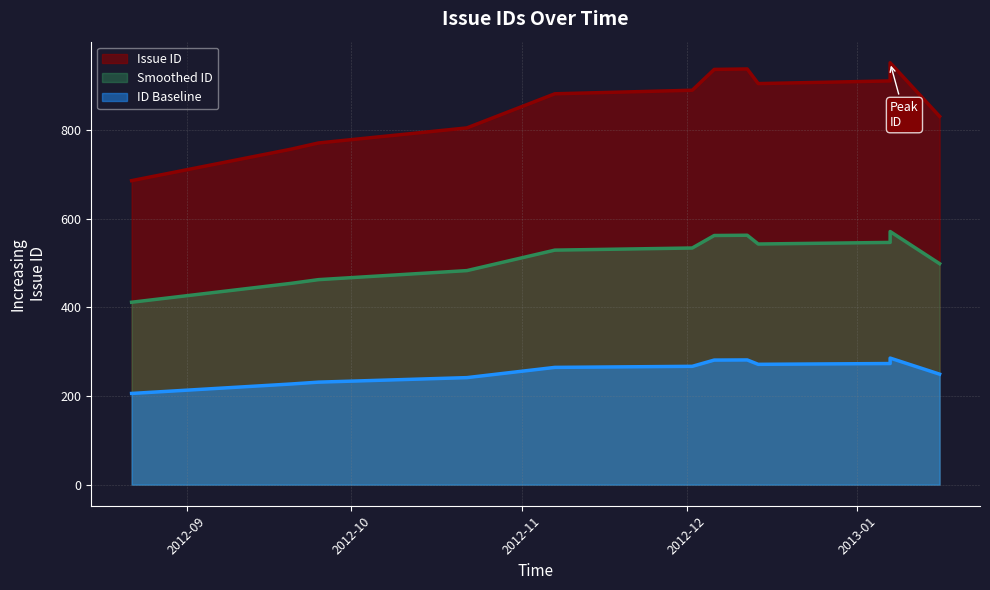

What is the greatest value displayed?

952